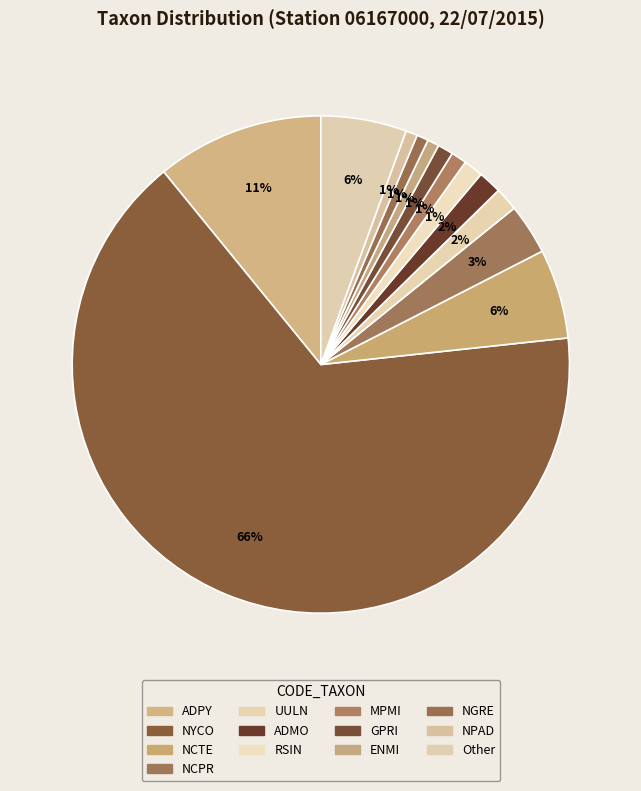

The UULN slice represents 2% of the pie. True or false?

True